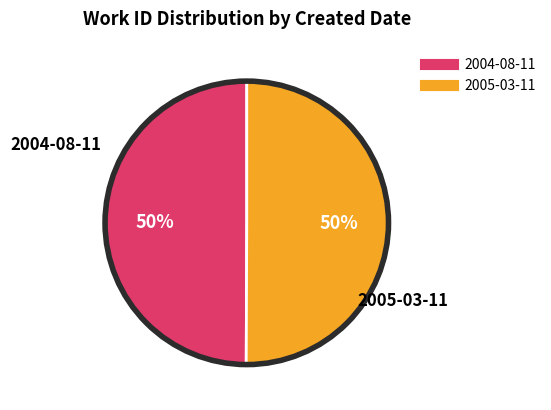

Approximately how many times larger is the value at 2005-03-11 compared to 2004-08-11?

1.0